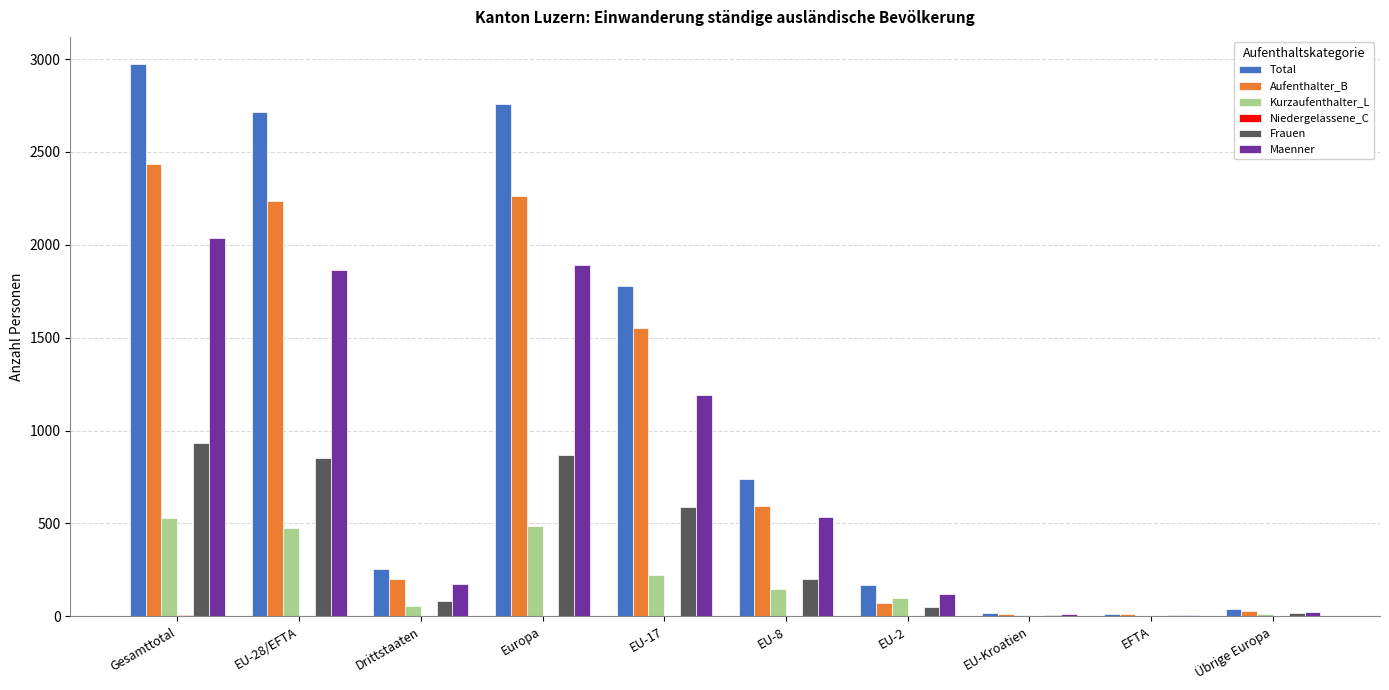

What is the highest value of the Frauen series?

932